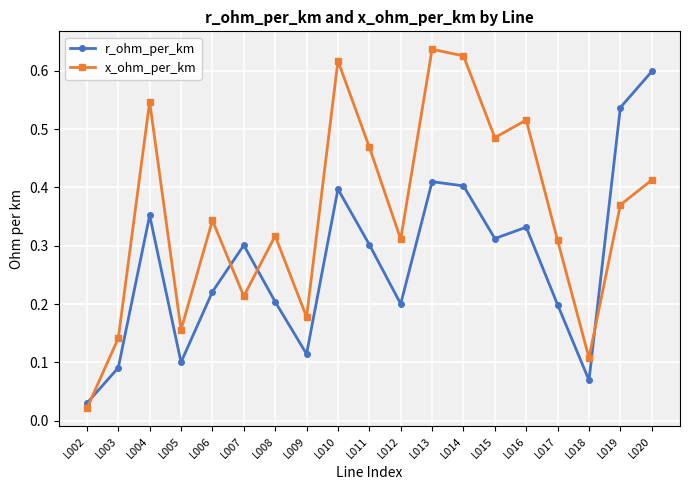

At L012, list the series in order from largest to smallest.

x_ohm_per_km, r_ohm_per_km